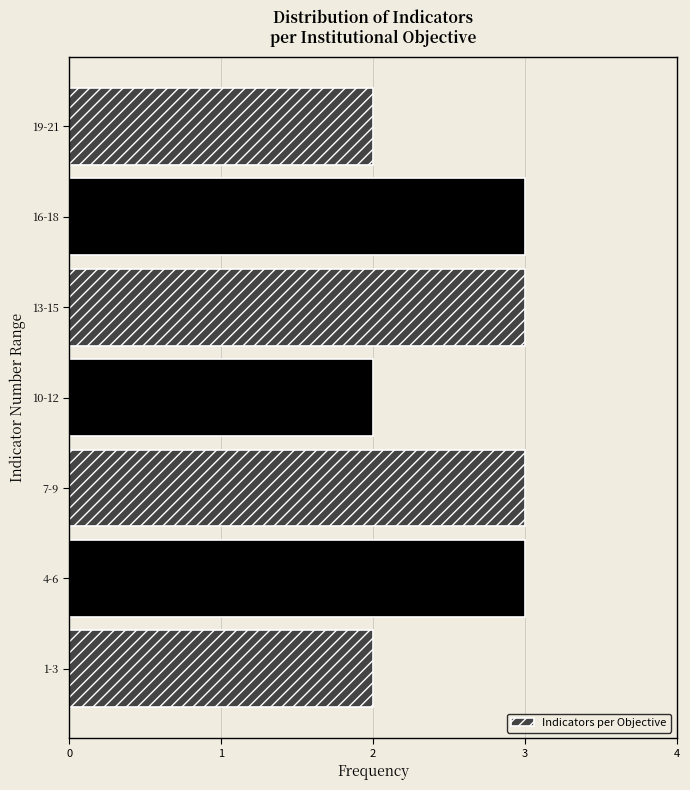

Reading top to bottom, what are all the values shown in this chart?

19-21=2	16-18=3	13-15=3	10-12=2	7-9=3	4-6=3	1-3=2